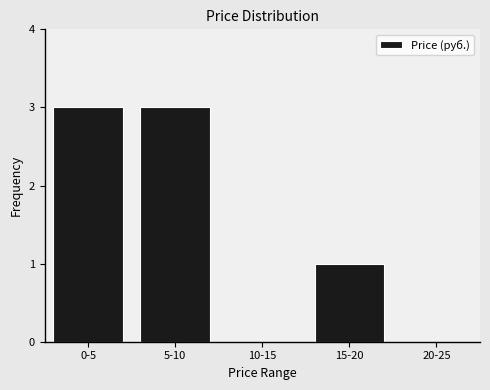

Reading left to right, list all the values displayed in this chart.

0-5=3	5-10=3	10-15=0	15-20=1	20-25=0